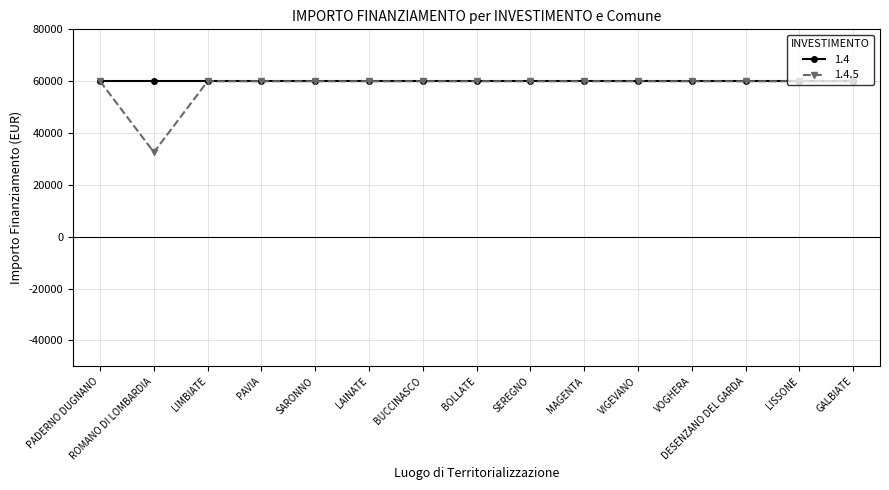

Read the 1.4 value at LIMBIATE.

59966